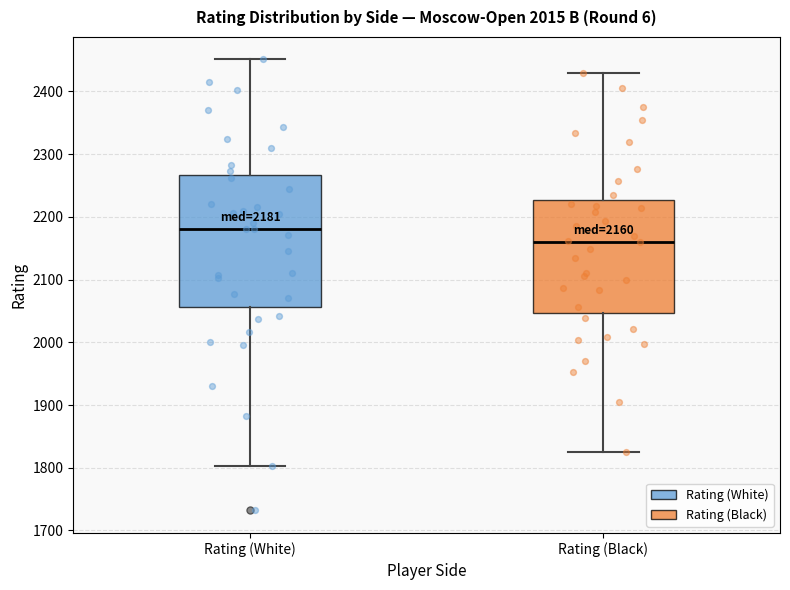

Which box has the highest median line?

Rating (White)